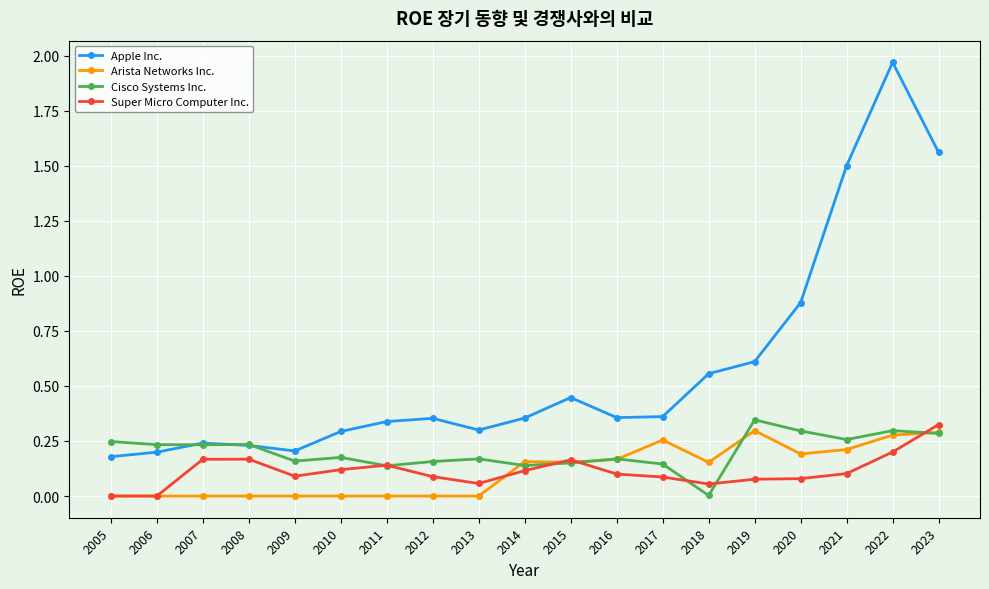

Count the number of categories in the chart.

19